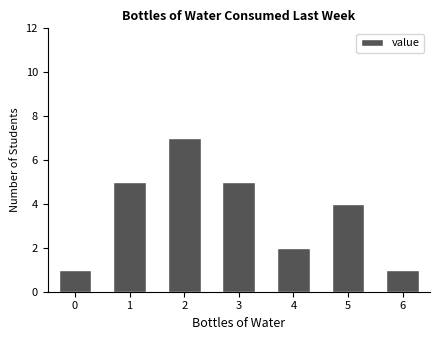

Reading right to left, transcribe all the data shown in this chart.

1	4	2	5	7	5	1